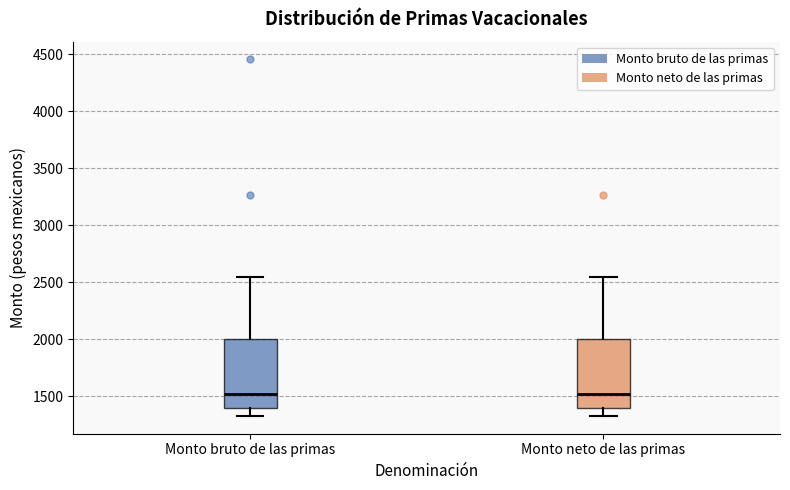

Reading left to right, read every box against the y-axis: the position of its median line, the range the box covers, and the ends of its whiskers. The values are not printed on the chart, so give them approximately, as read against the axis.

Monto bruto de las primas: median 1500, box 1400 to 2000, whiskers 1350 to 2550
Monto neto de las primas: median 1500, box 1400 to 2000, whiskers 1350 to 2550